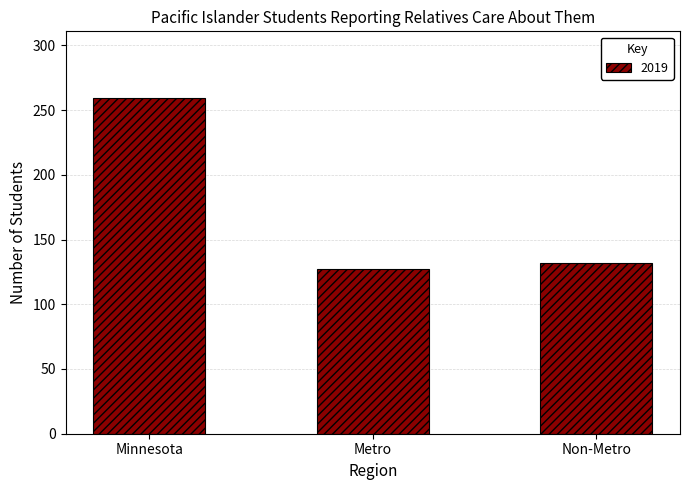

The value at Metro is 62. True or false?

False